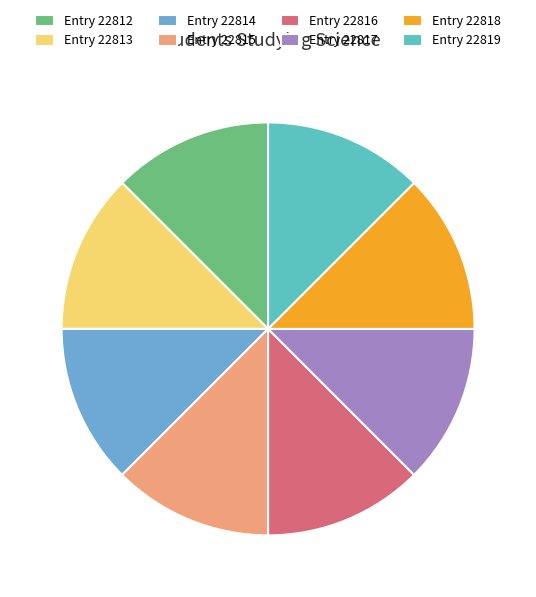

Which category has the smallest portion of the pie?

Entry 22812